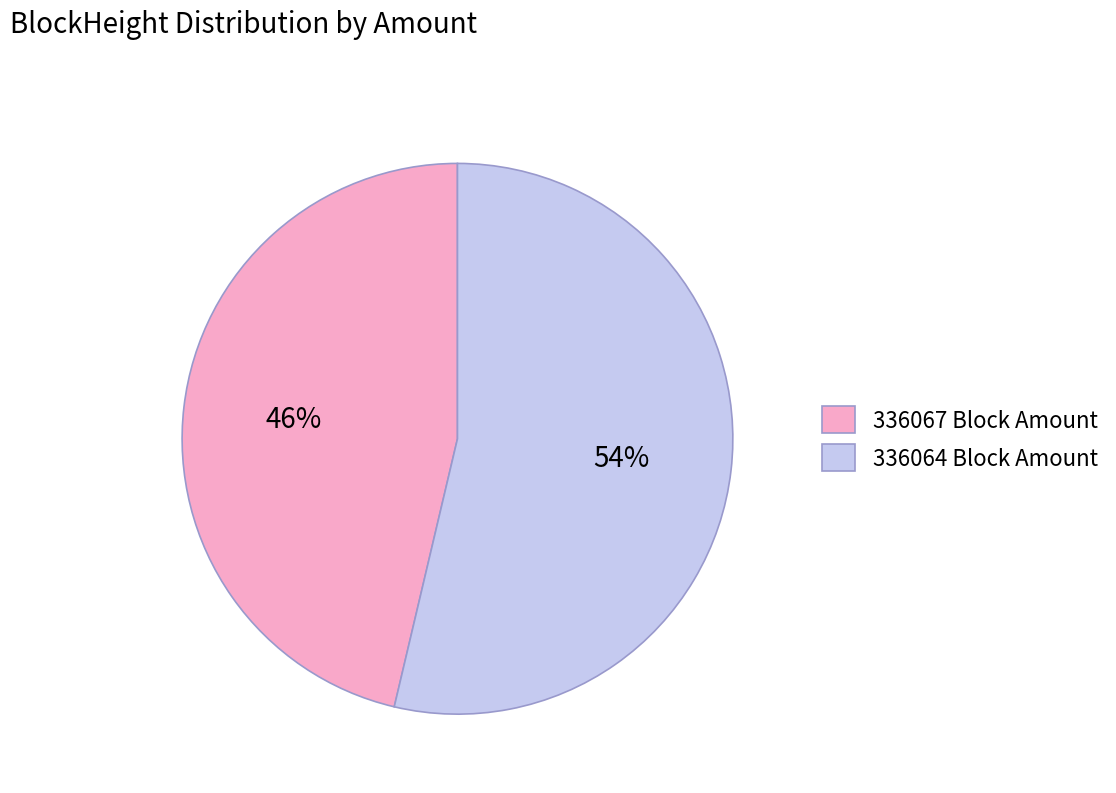

How many slices are in this pie chart?

2